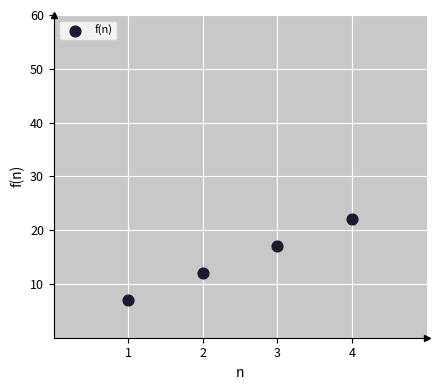

What is the range of X values (max minus min)?

3